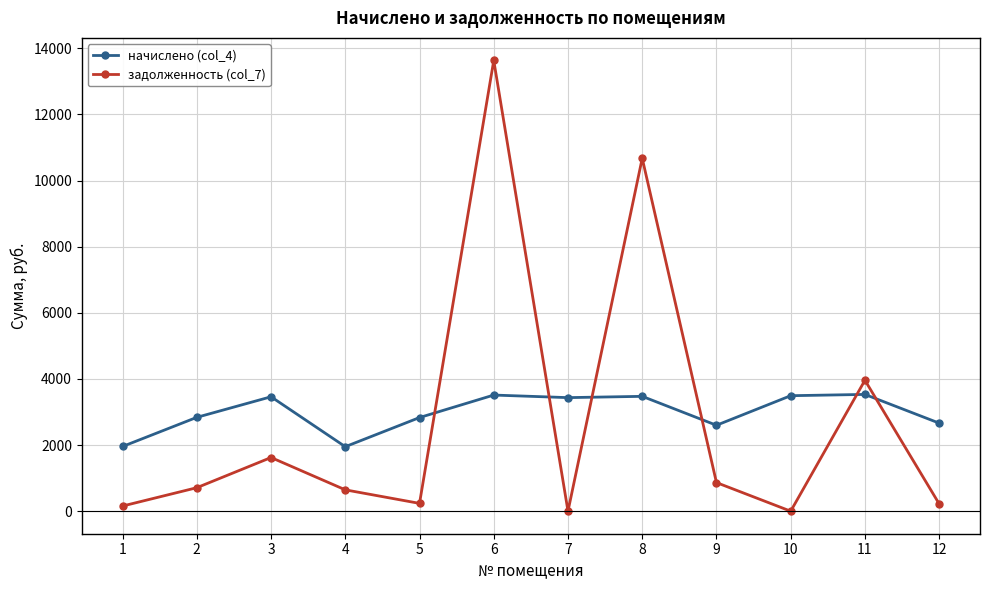

What is the lowest value of the начислено (col_4) series?

1950.5